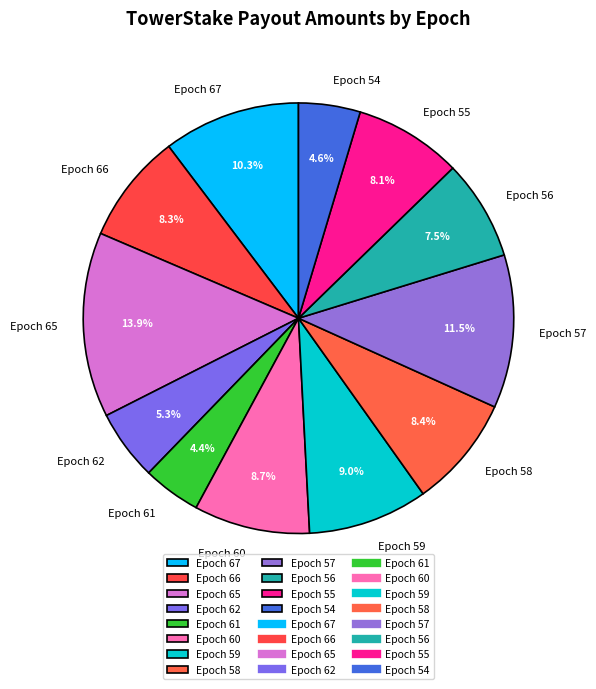

Do Epoch 66 and Epoch 65 together represent more than half of the pie?

No